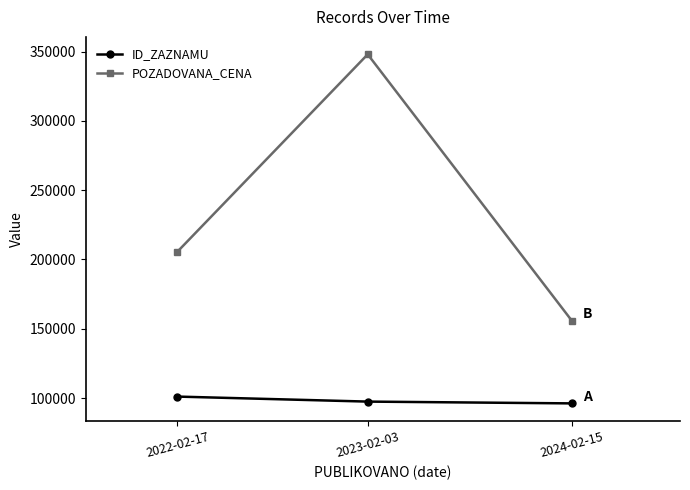

Reading left to right, what are all the values shown in this chart?

ID_ZAZNAMU: 101085	97469	96175
POZADOVANA_CENA: 205620	348000	155560